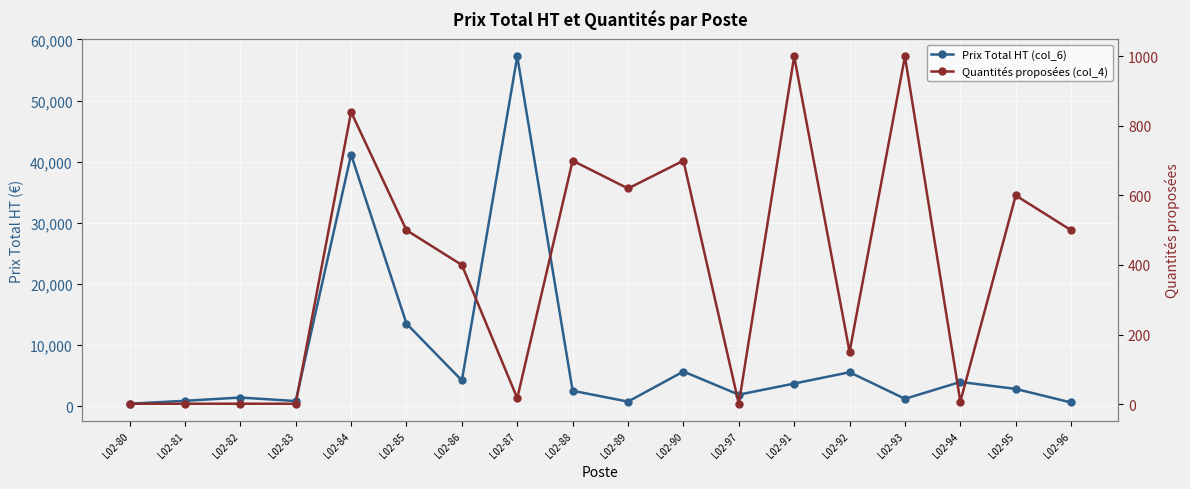

How many categories are shown in the chart?

18